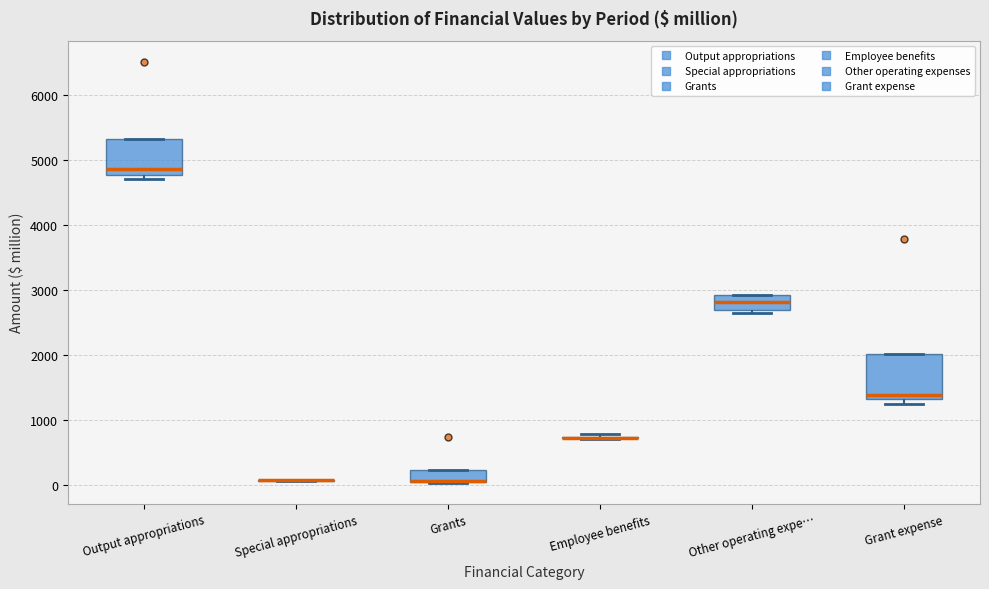

Reading left to right, transcribe this box plot: for each box, give where its median line is, the range the box spans, and where its two whiskers end, as read against the y-axis. The values are not printed on the chart, so give them approximately, as read against the axis.

Output appropriations: median 4900, box 4800 to 5300, whiskers 4700 to 5300
Special appropriations: box collapsed to a line at 100, whiskers 100 to 100
Grants: median 100 (drawn on the box's lower edge), box 100 to 200, whiskers 0 to 200
Employee benefits: box collapsed to a line at 700, whiskers 700 to 800
Other operating expe…: median 2800, box 2700 to 2900, whiskers 2700 (just below the box's lower edge) to 2900
Grant expense: median 1400, box 1300 to 2000, whiskers 1200 to 2000